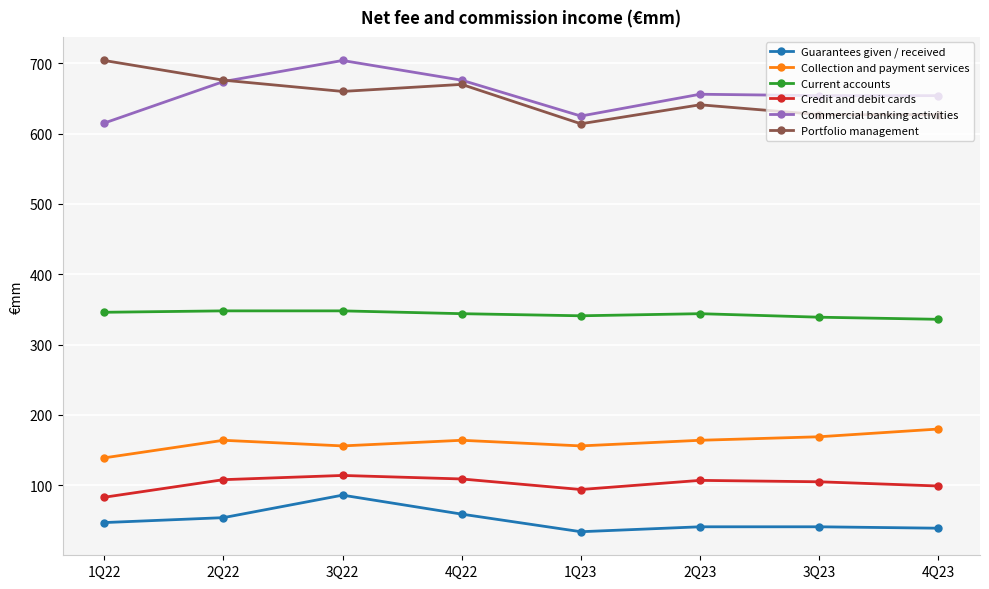

What is the spread (max minus min) of values at 1Q23?

591